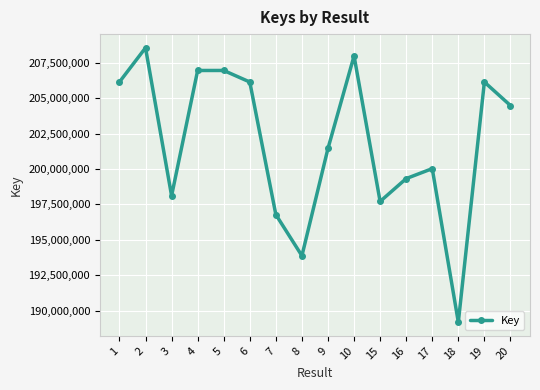

Does the chart have visible grid lines?

Yes